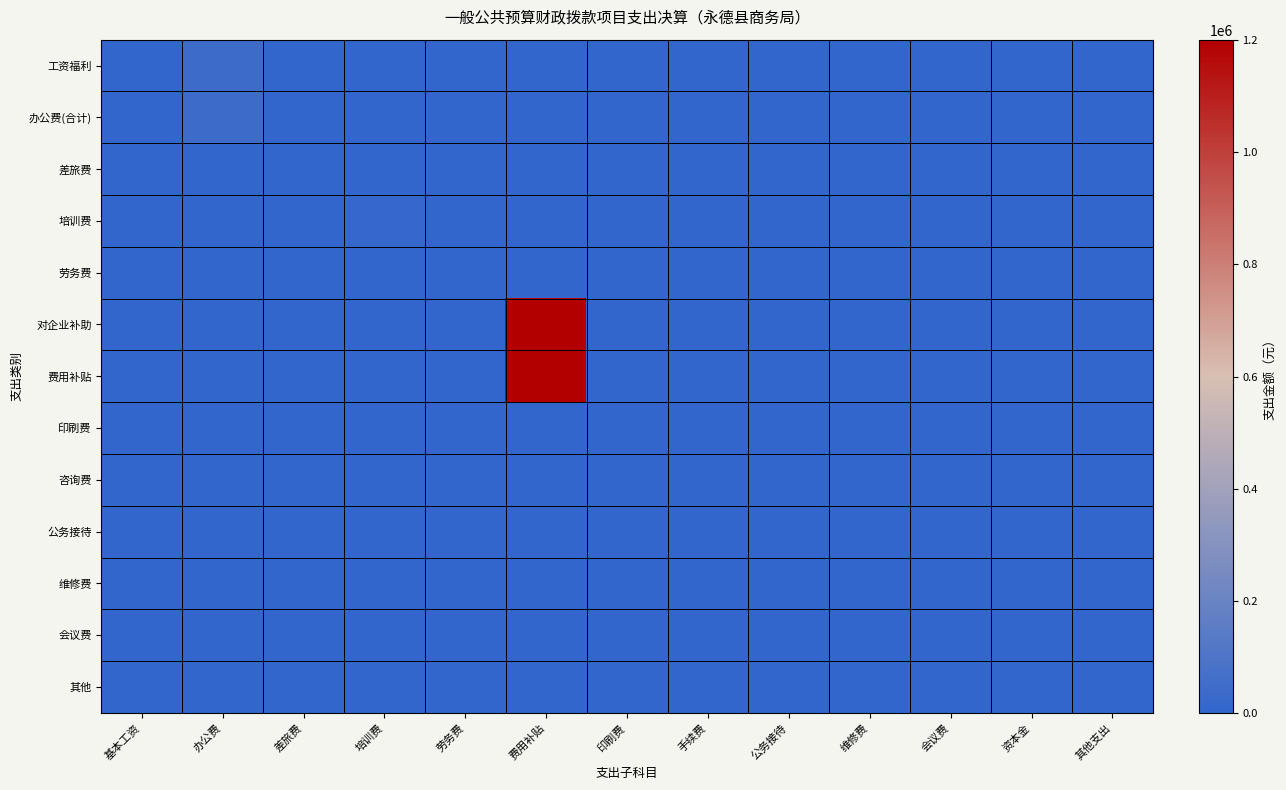

Reading right to left, list all the values displayed in this chart.

工资福利: 其他支出=0.0	资本金=0.0	会议费=0.0	维修费=0.0	公务接待=0.0	手续费=0.0	印刷费=0.0	费用补贴=0.0	劳务费=0.0	培训费=0.0	差旅费=0.0	办公费=40402.5	基本工资=0.0
办公费(合计): 其他支出=0.0	资本金=0.0	会议费=0.0	维修费=0.0	公务接待=0.0	手续费=0.0	印刷费=0.0	费用补贴=0.0	劳务费=0.0	培训费=0.0	差旅费=0.0	办公费=40402.5	基本工资=0.0
差旅费: 其他支出=0.0	资本金=0.0	会议费=0.0	维修费=0.0	公务接待=0.0	手续费=0.0	印刷费=0.0	费用补贴=0.0	劳务费=0.0	培训费=0.0	差旅费=2000.0	办公费=0.0	基本工资=0.0
培训费: 其他支出=0.0	资本金=0.0	会议费=0.0	维修费=0.0	公务接待=0.0	手续费=0.0	印刷费=0.0	费用补贴=0.0	劳务费=0.0	培训费=17225.0	差旅费=0.0	办公费=0.0	基本工资=0.0
劳务费: 其他支出=0.0	资本金=0.0	会议费=0.0	维修费=0.0	公务接待=0.0	手续费=0.0	印刷费=0.0	费用补贴=0.0	劳务费=4000.0	培训费=0.0	差旅费=0.0	办公费=0.0	基本工资=0.0
对企业补助: 其他支出=0.0	资本金=0.0	会议费=0.0	维修费=0.0	公务接待=0.0	手续费=0.0	印刷费=0.0	费用补贴=1200800.0	劳务费=0.0	培训费=0.0	差旅费=0.0	办公费=0.0	基本工资=0.0
费用补贴: 其他支出=0.0	资本金=0.0	会议费=0.0	维修费=0.0	公务接待=0.0	手续费=0.0	印刷费=0.0	费用补贴=1200800.0	劳务费=0.0	培训费=0.0	差旅费=0.0	办公费=0.0	基本工资=0.0
印刷费: 其他支出=0.0	资本金=0.0	会议费=0.0	维修费=0.0	公务接待=0.0	手续费=0.0	印刷费=0.0	费用补贴=0.0	劳务费=0.0	培训费=0.0	差旅费=0.0	办公费=0.0	基本工资=0.0
咨询费: 其他支出=0.0	资本金=0.0	会议费=0.0	维修费=0.0	公务接待=0.0	手续费=0.0	印刷费=0.0	费用补贴=0.0	劳务费=0.0	培训费=0.0	差旅费=0.0	办公费=0.0	基本工资=0.0
公务接待: 其他支出=0.0	资本金=0.0	会议费=0.0	维修费=0.0	公务接待=0.0	手续费=0.0	印刷费=0.0	费用补贴=0.0	劳务费=0.0	培训费=0.0	差旅费=0.0	办公费=0.0	基本工资=0.0
维修费: 其他支出=0.0	资本金=0.0	会议费=0.0	维修费=0.0	公务接待=0.0	手续费=0.0	印刷费=0.0	费用补贴=0.0	劳务费=0.0	培训费=0.0	差旅费=0.0	办公费=0.0	基本工资=0.0
会议费: 其他支出=0.0	资本金=0.0	会议费=0.0	维修费=0.0	公务接待=0.0	手续费=0.0	印刷费=0.0	费用补贴=0.0	劳务费=0.0	培训费=0.0	差旅费=0.0	办公费=0.0	基本工资=0.0
其他: 其他支出=0.0	资本金=0.0	会议费=0.0	维修费=0.0	公务接待=0.0	手续费=0.0	印刷费=0.0	费用补贴=0.0	劳务费=0.0	培训费=0.0	差旅费=0.0	办公费=0.0	基本工资=0.0